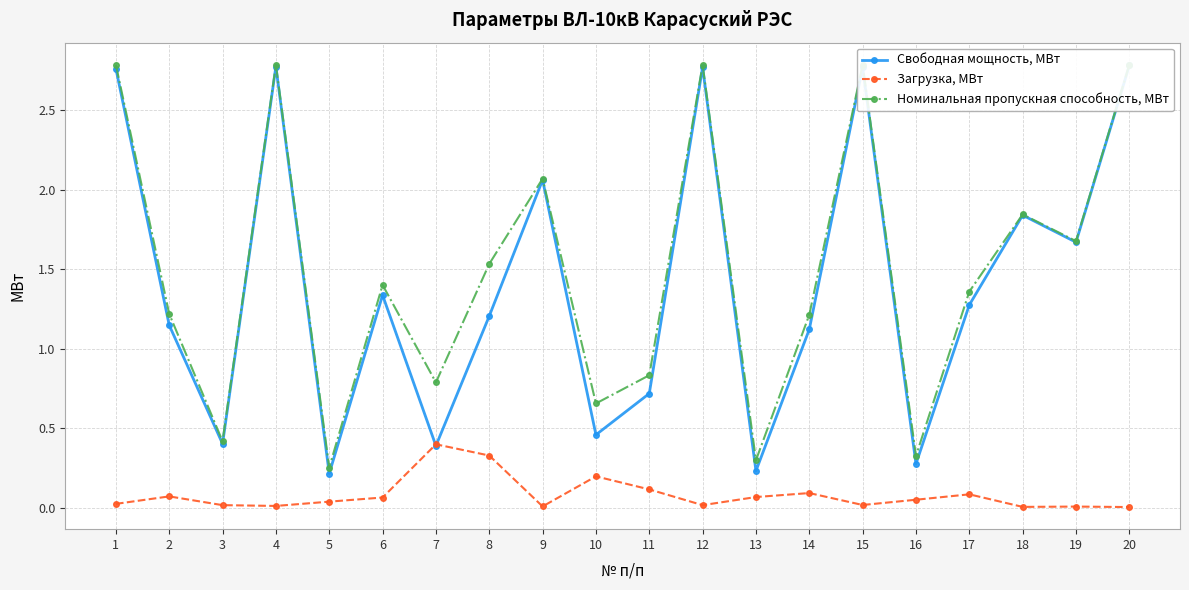

True or false: Номинальная пропускная способность, МВт and Загрузка, МВт intersect in this chart.

False